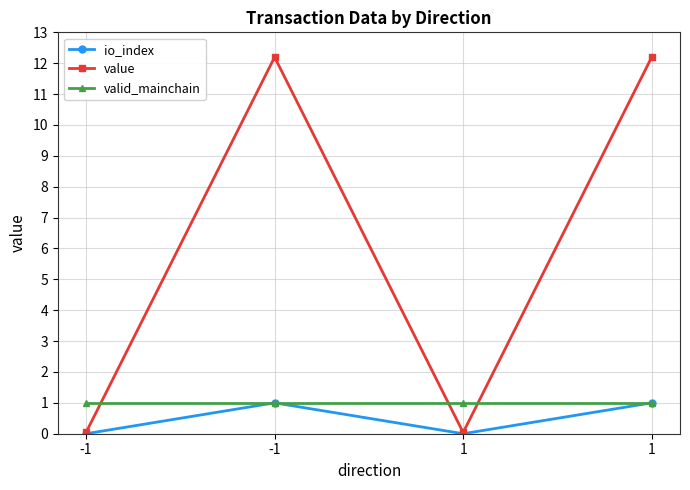

At which label is valid_mainchain closest to 1?

-1